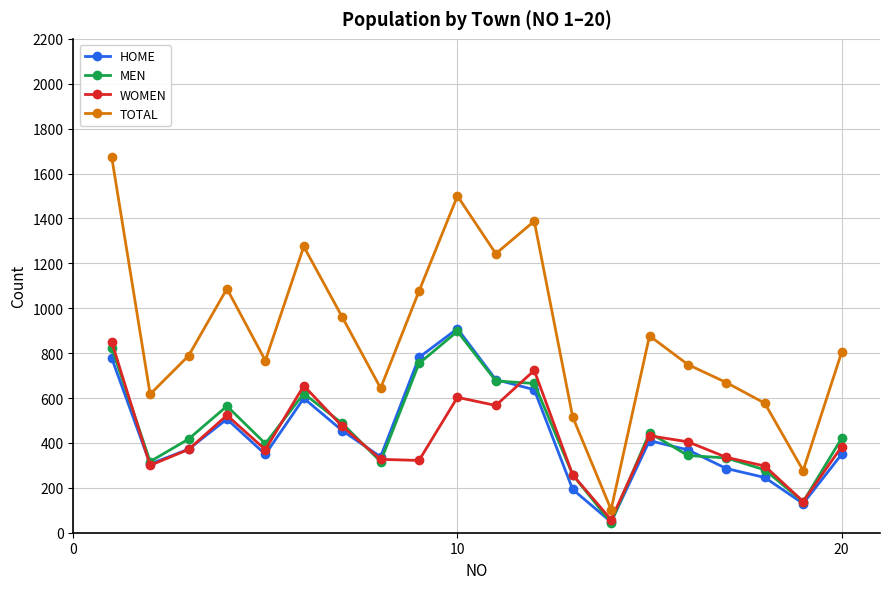

What is the value of the MEN point at the 3rd from the left?

417